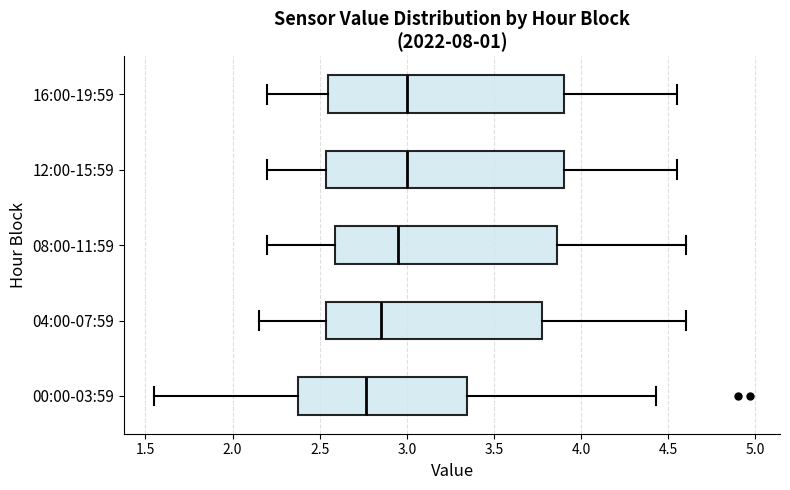

Reading bottom to top, transcribe this box plot: for each box, give where its median line is, the range the box spans, and where its two whiskers end, as read against the x-axis. The values are not printed on the chart, so give them approximately, as read against the axis.

00:00-03:59: median 2.75, box 2.40 to 3.35, whiskers 1.55 to 4.45
04:00-07:59: median 2.85, box 2.55 to 3.80, whiskers 2.15 to 4.60
08:00-11:59: median 2.95, box 2.60 to 3.85, whiskers 2.20 to 4.60
12:00-15:59: median 3.00, box 2.55 to 3.90, whiskers 2.20 to 4.55
16:00-19:59: median 3.00, box 2.55 to 3.90, whiskers 2.20 to 4.55